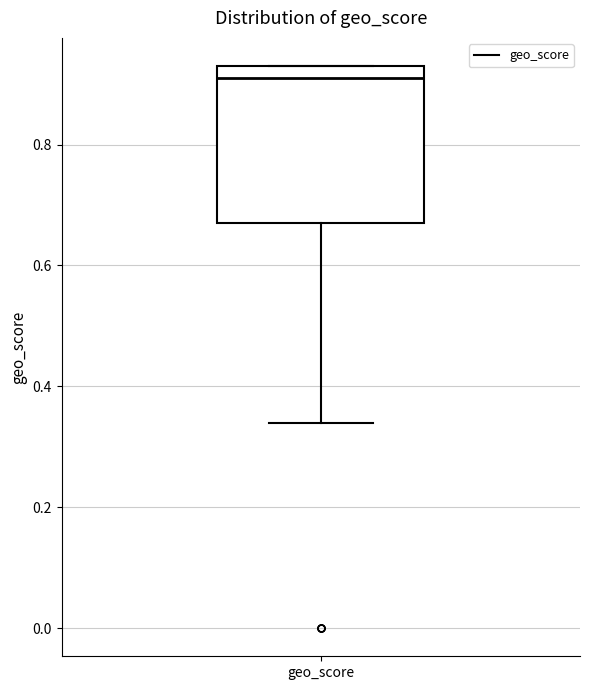

Where does the median line of the box for geo_score sit on the y-axis? The values are not printed on the chart, so give them approximately, as read against the axis.

0.92